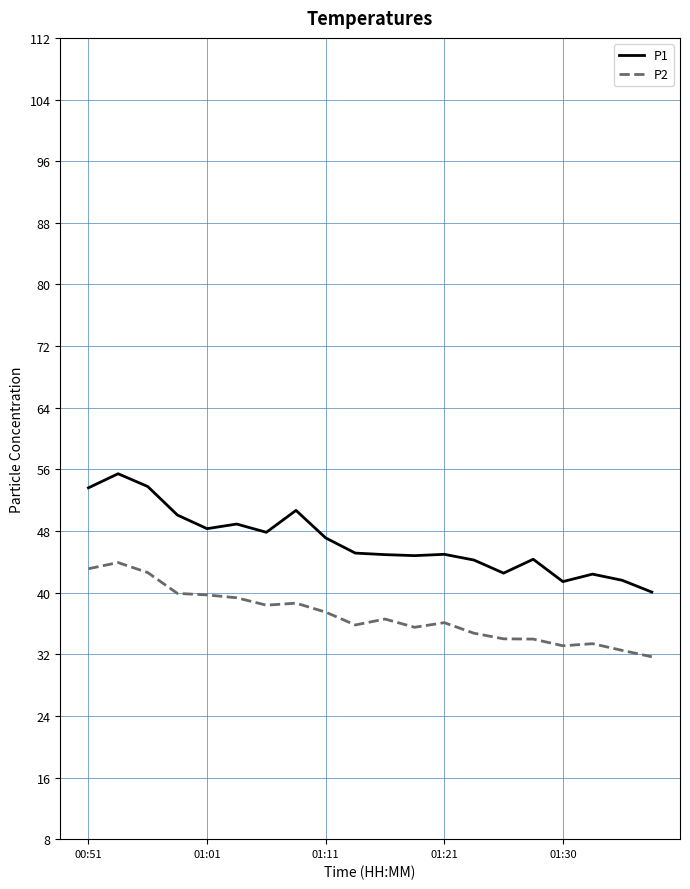

What is the greatest value displayed?

55.4